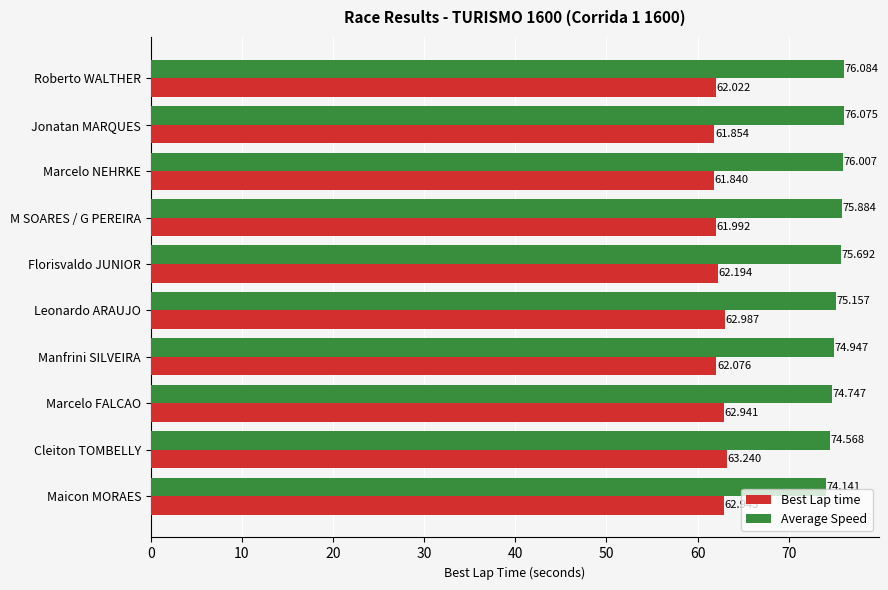

At which label is Average Speed closest to 75?

Manfrini SILVEIRA